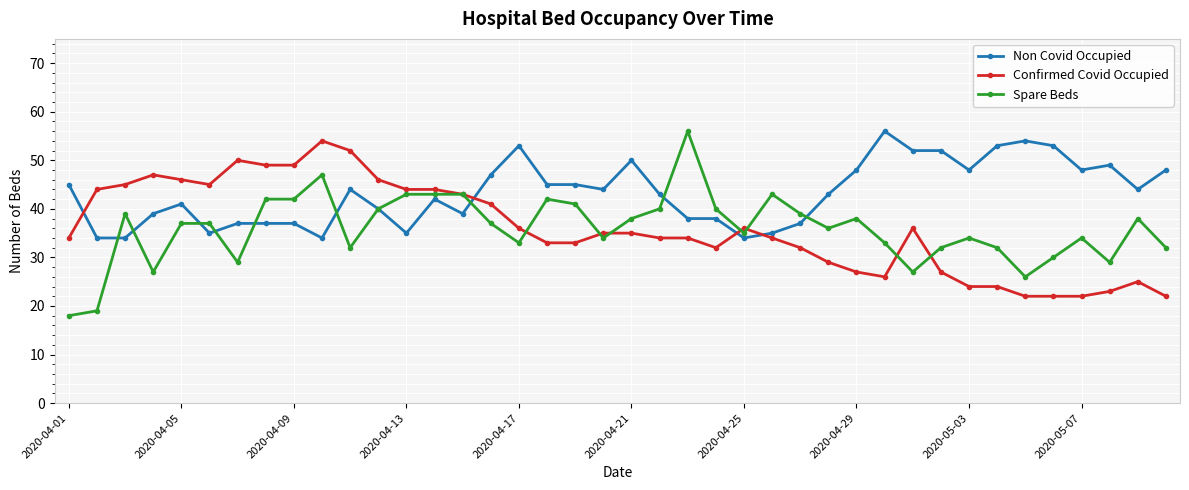

What is the maximum value shown in the chart?

56